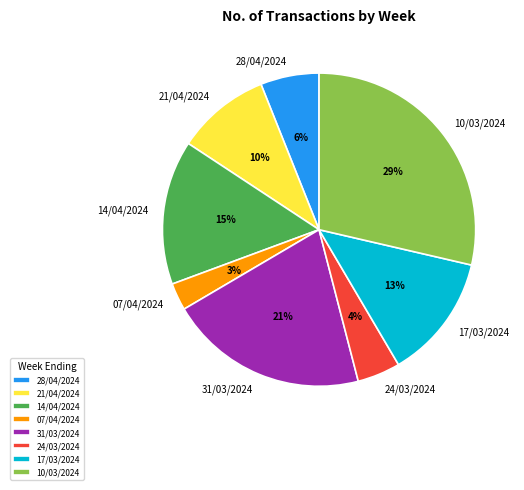

How many slices are in this pie chart?

8